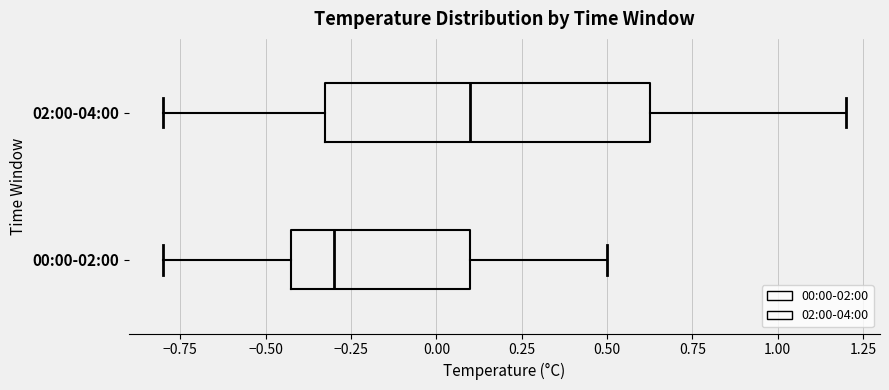

Reading bottom to top, read every box against the x-axis: the position of its median line, the range the box covers, and the ends of its whiskers. The values are not printed on the chart, so give them approximately, as read against the axis.

00:00-02:00: median -0.30, box -0.40 to 0.10, whiskers -0.80 to 0.50
02:00-04:00: median 0.10, box -0.30 to 0.65, whiskers -0.80 to 1.20